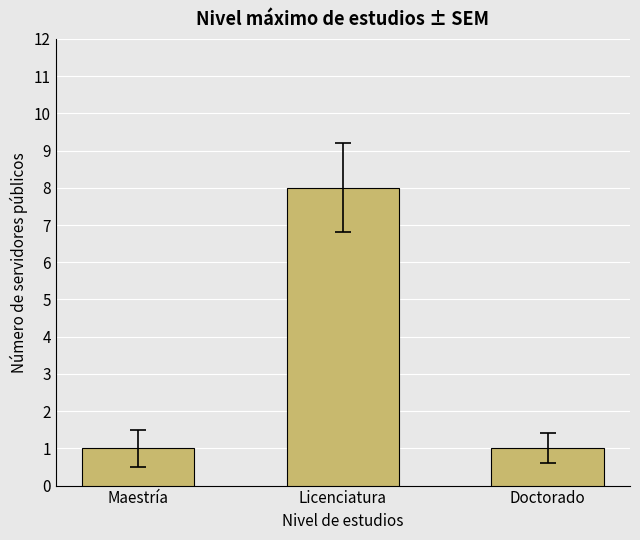

What is the maximum value shown in the chart?

8